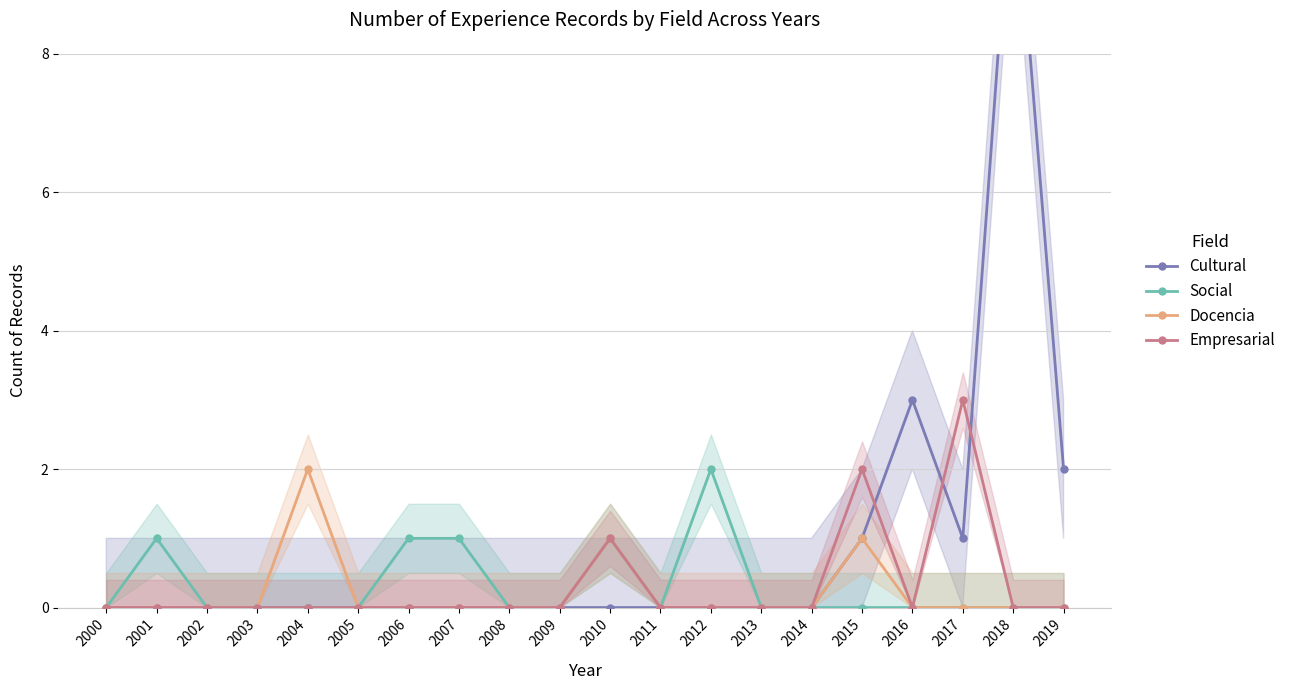

How many interior local peaks does the Social series have?

3